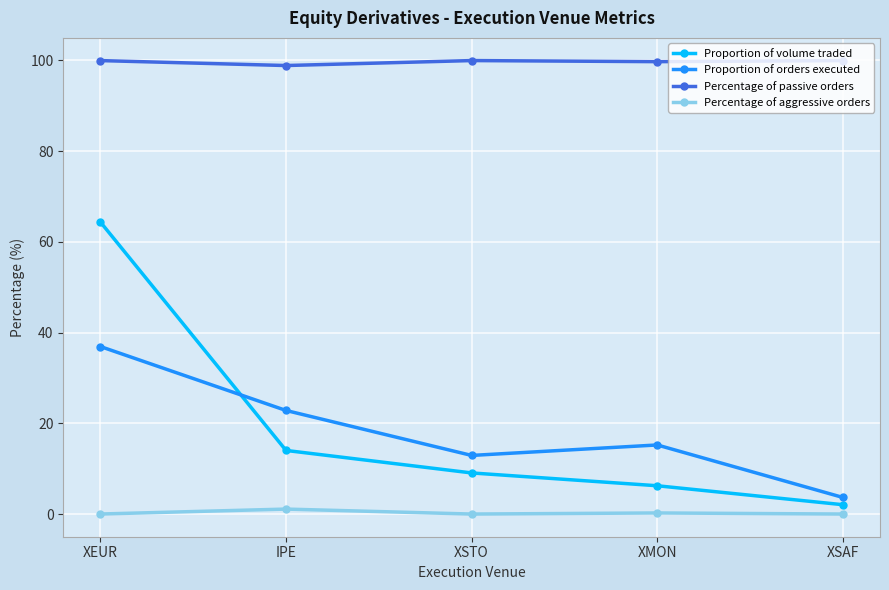

True or false: Proportion of volume traded and Percentage of aggressive orders intersect in this chart.

False